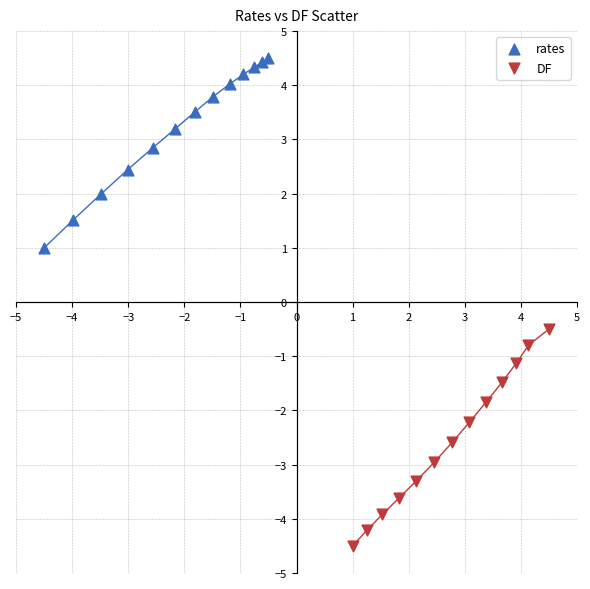

Which series contains the highest Y value?

rates